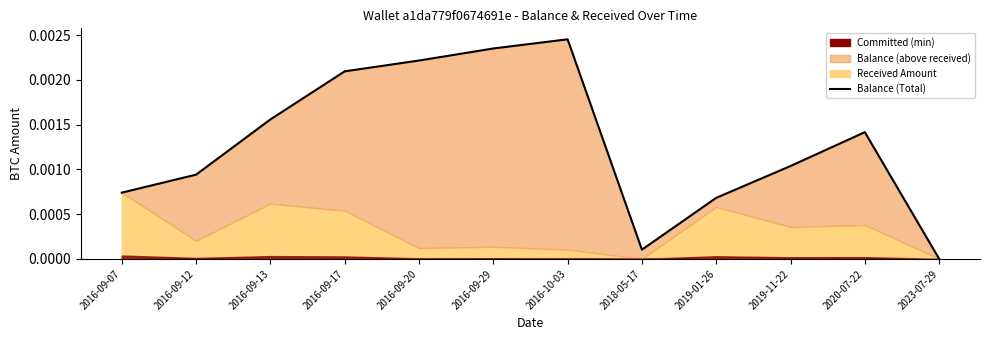

List the labels in order of value, smallest first.

2023-07-29, 2018-05-17, 2019-01-26, 2016-09-07, 2016-09-12, 2019-11-22, 2020-07-22, 2016-09-13, 2016-09-17, 2016-09-20, 2016-09-29, 2016-10-03